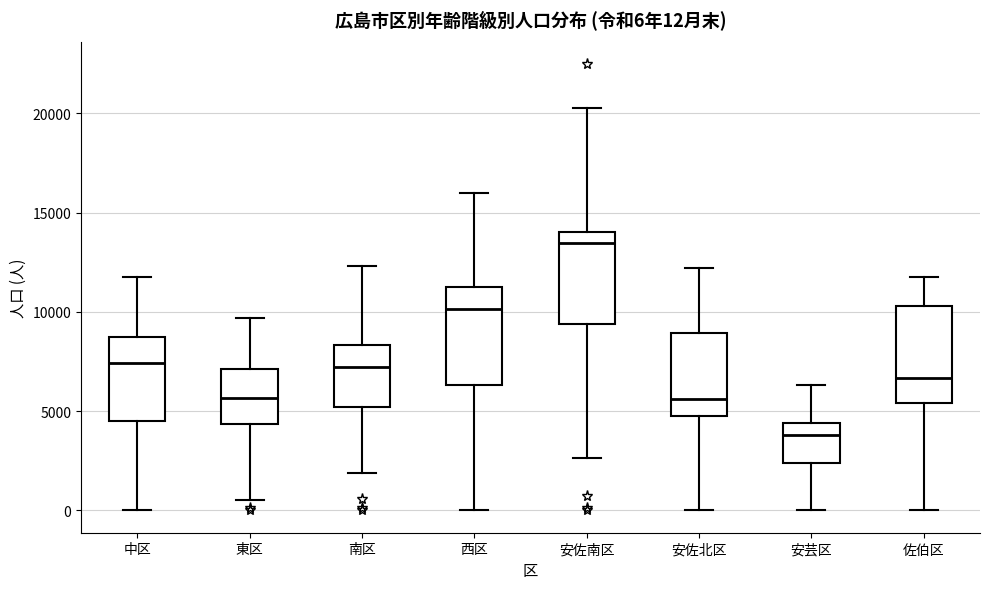

Which box has the highest median line?

安佐南区